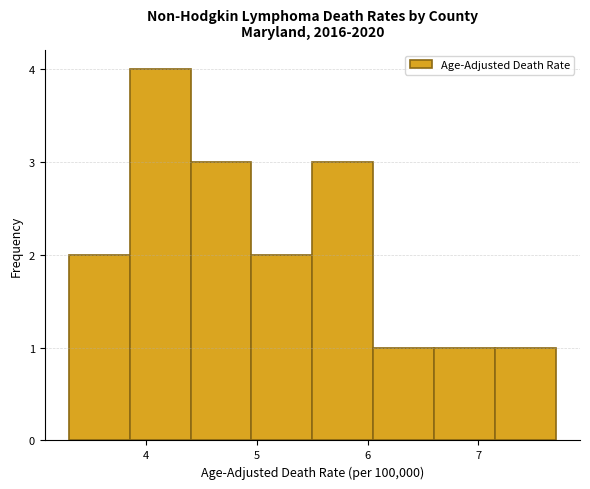

Over which range of the x-axis is the bar tallest?

3.85 to 4.40